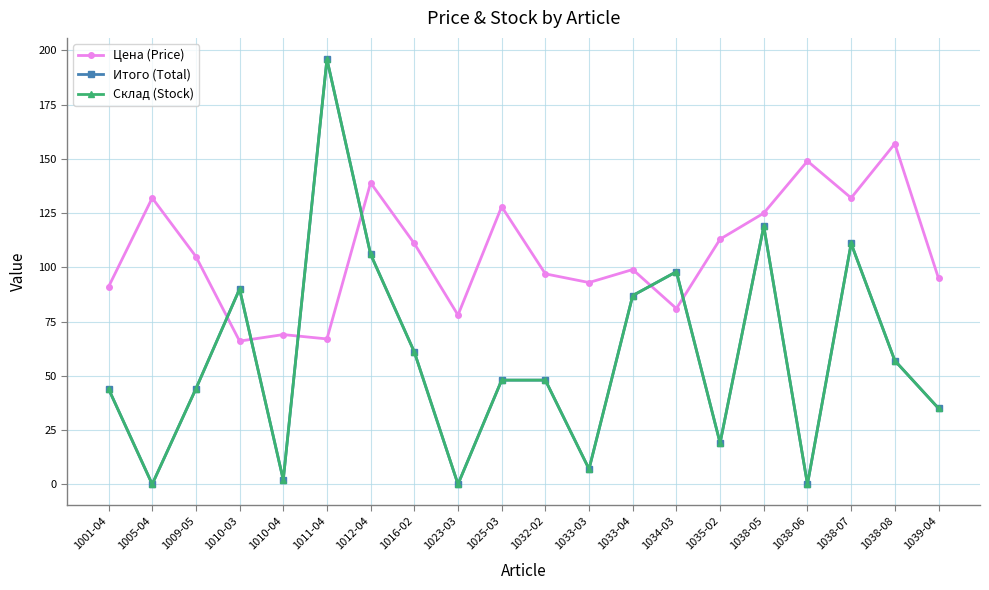

True or false: Склад (Stock) and Итого (Total) cross at least once.

False